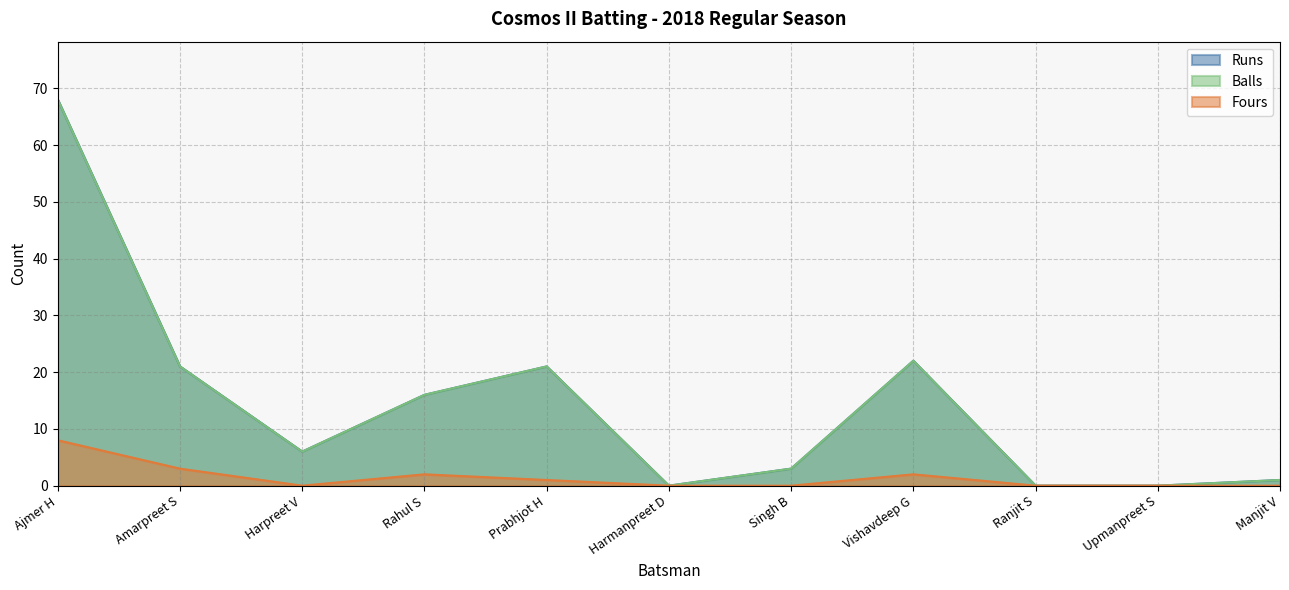

How many lines are shown in the chart?

3